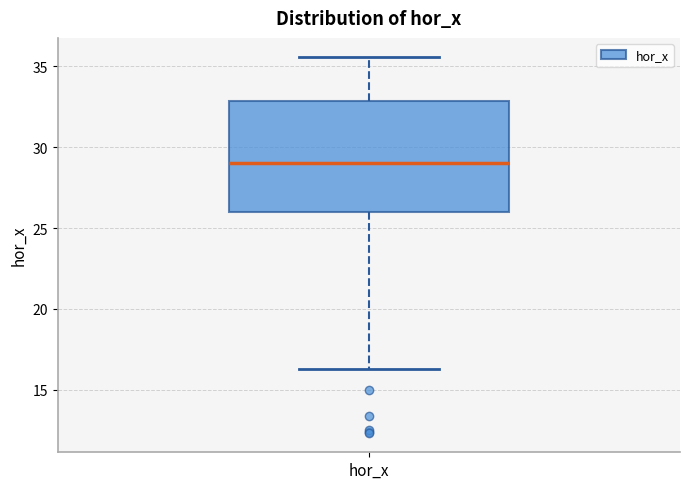

Transcribe this box plot: give where the median line is, the range the box spans, and where the two whiskers end, as read against the y-axis. The values are not printed on the chart, so give them approximately, as read against the axis.

median 29.0, box 26.0 to 33.0, whiskers 16.5 to 35.5